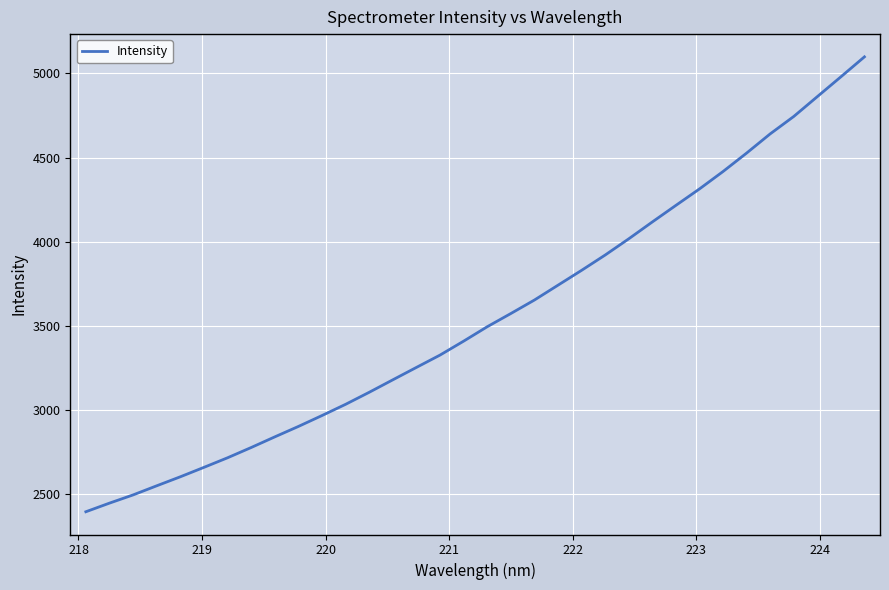

What is the minimum value shown in the chart?

2397.1